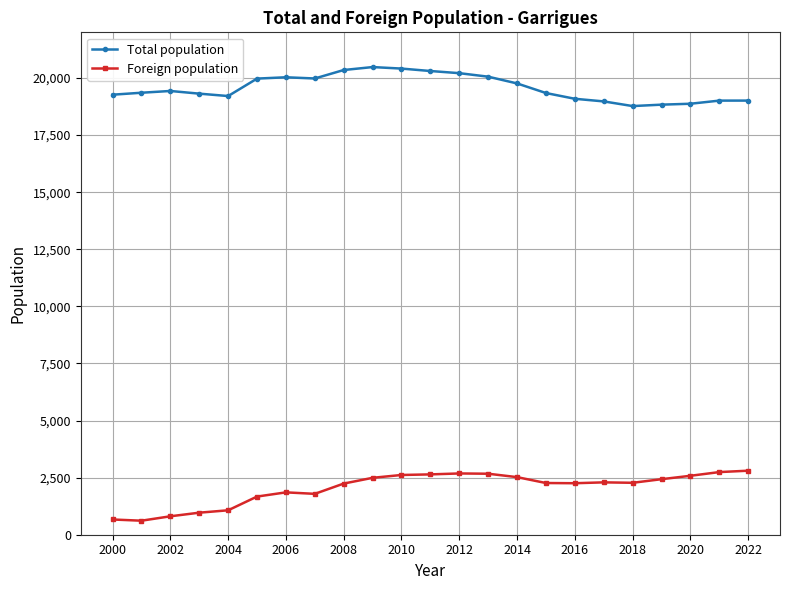

What is the difference between the second highest and minimum values in the Total population series?

1642